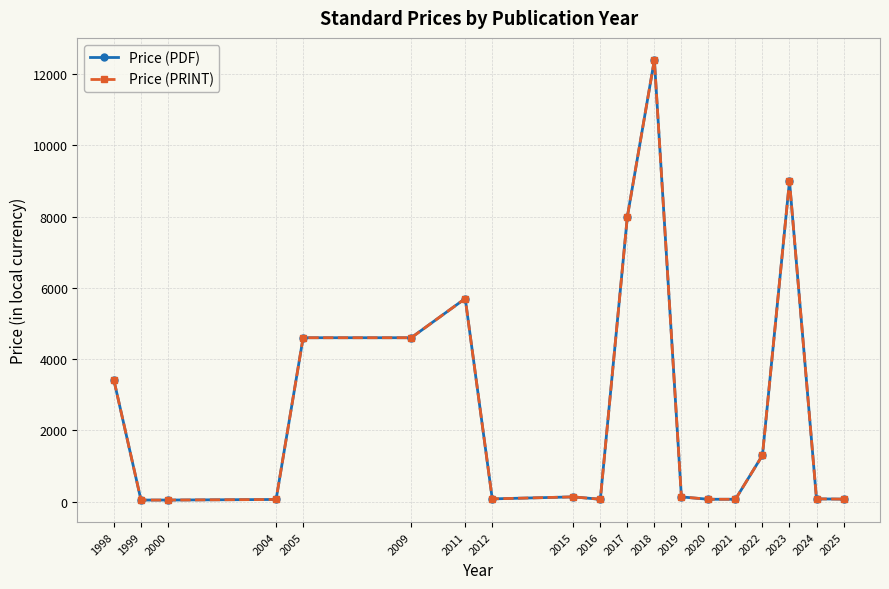

True or false: Price (PRINT) and Price (PDF) cross at least once.

False